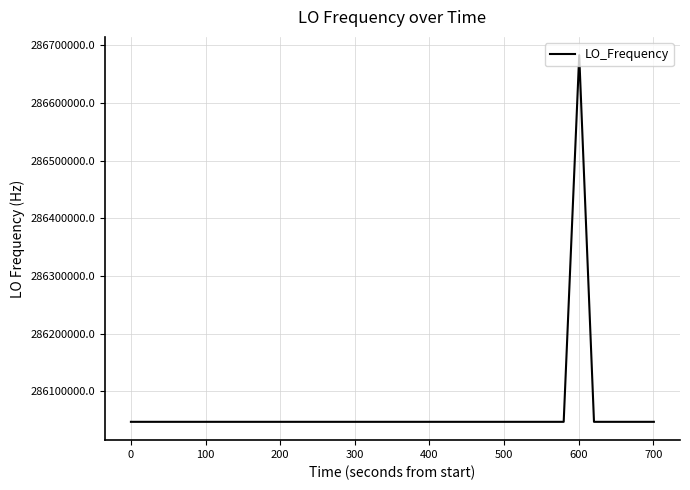

What is the minimum value shown in the chart?

286046993.7